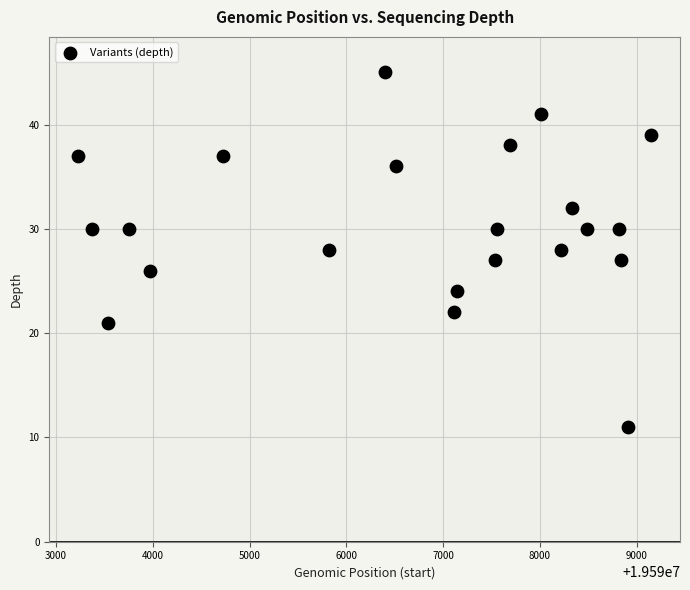

What is the range of Y values (max minus min)?

34